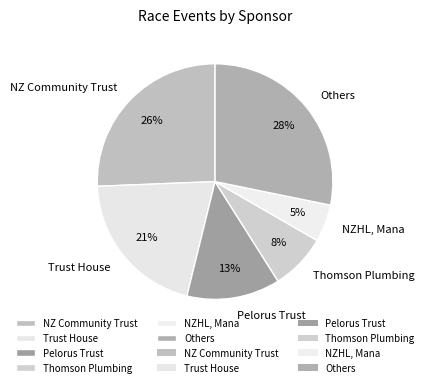

Between NZHL, Mana and Others, which is larger?

Others